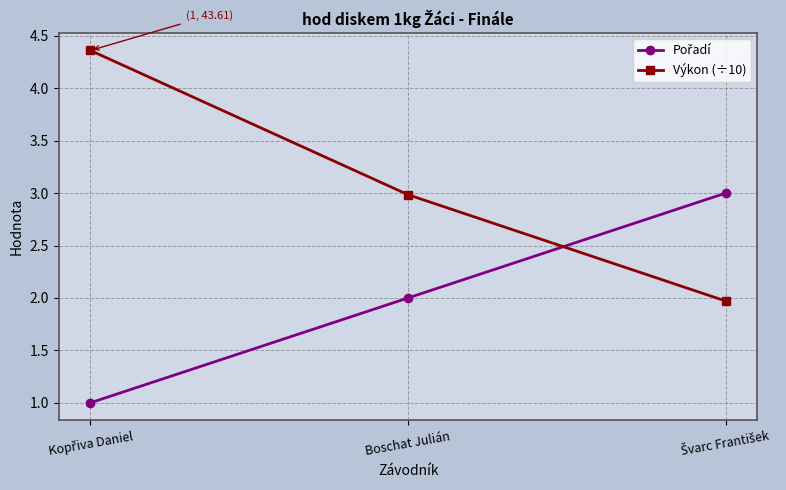

What is the label of the 2nd point from the right?

Boschat Julián